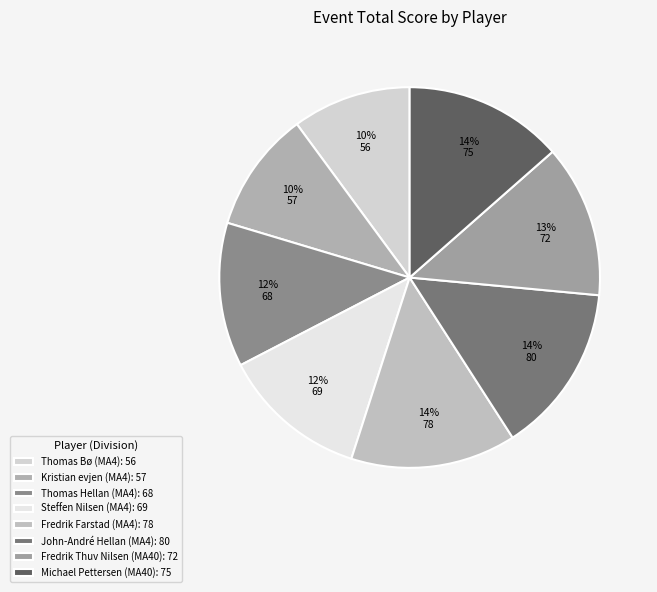

How many slices are in this pie chart?

8